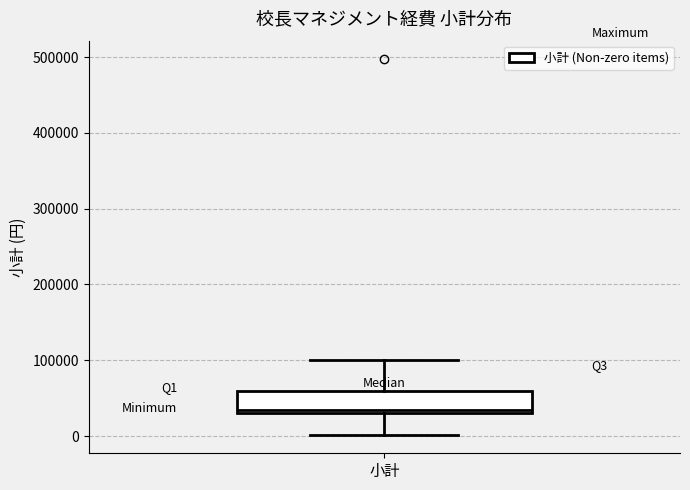

Read this box plot against the y-axis: the position of the median line, the range covered by the box, and the ends of both whiskers. The values are not printed on the chart, so give them approximately, as read against the axis.

median 30000 (just above the box's lower edge), box 30000 to 60000, whiskers 0 to 100000